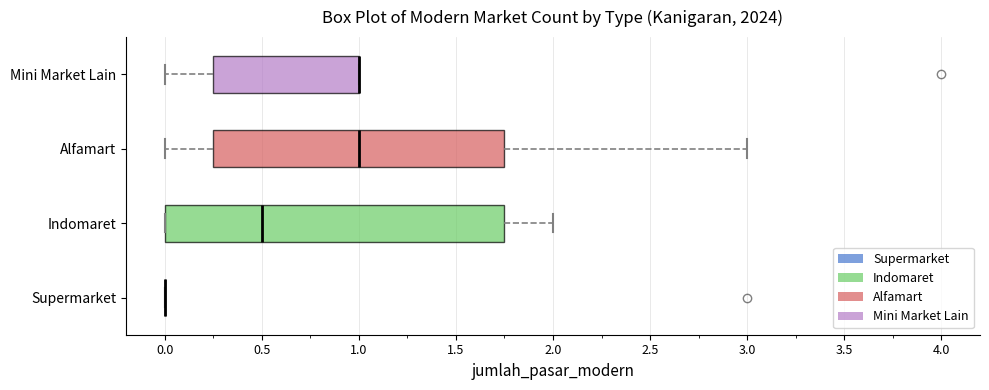

Reading bottom to top, transcribe this box plot: for each box, give where its median line is, the range the box spans, and where its two whiskers end, as read against the x-axis. The values are not printed on the chart, so give them approximately, as read against the axis.

Supermarket: box collapsed to a line at 0.00, whiskers 0.00 to 0.00
Indomaret: median 0.50, box 0.00 to 1.75, whiskers 0.00 to 2.00
Alfamart: median 1.00, box 0.25 to 1.75, whiskers 0.00 to 3.00
Mini Market Lain: median 1.00 (drawn on the box's right edge), box 0.25 to 1.00, whiskers 0.00 to 1.00